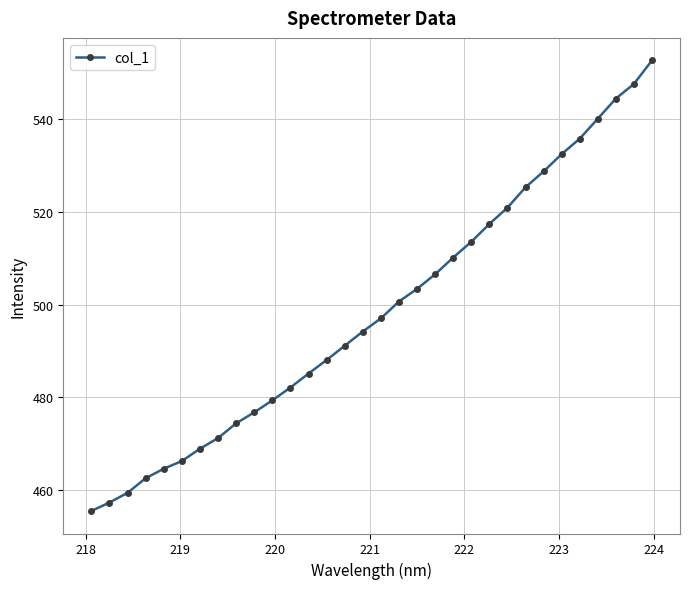

True or false: there are more than 2 points higher than both neighbors.

False